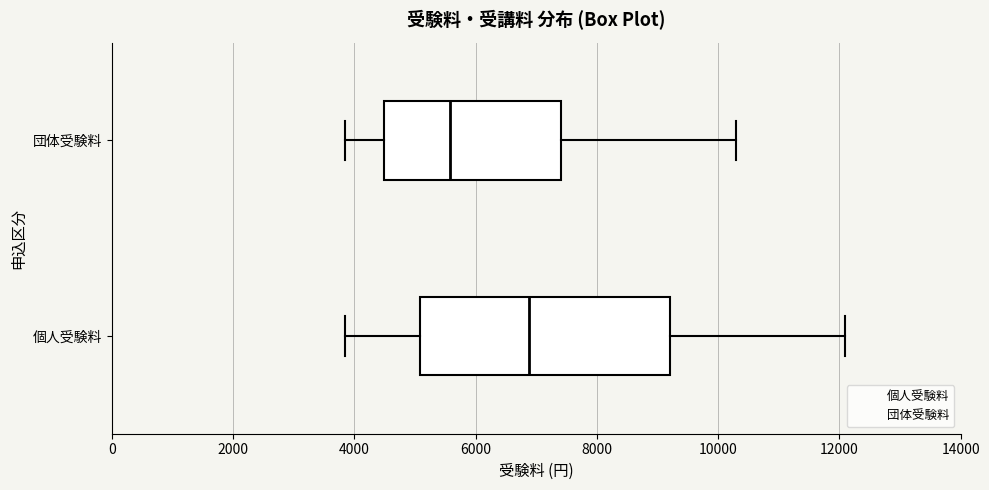

Where does the left whisker of the box for 個人受験料 end on the x-axis? The values are not printed on the chart, so give them approximately, as read against the axis.

3800